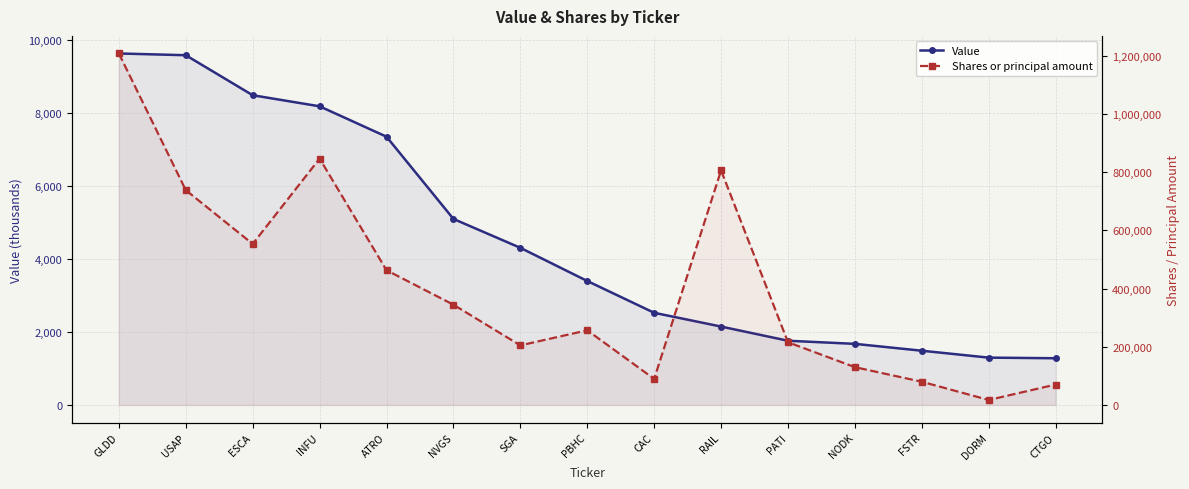

True or false: Value has more than 0 points higher than both neighbors.

False